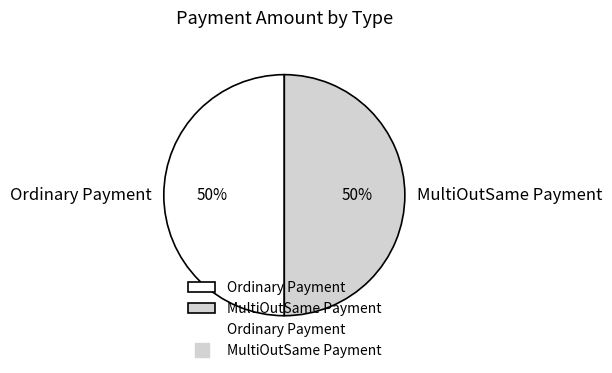

The Ordinary Payment slice represents 62% of the pie. True or false?

False